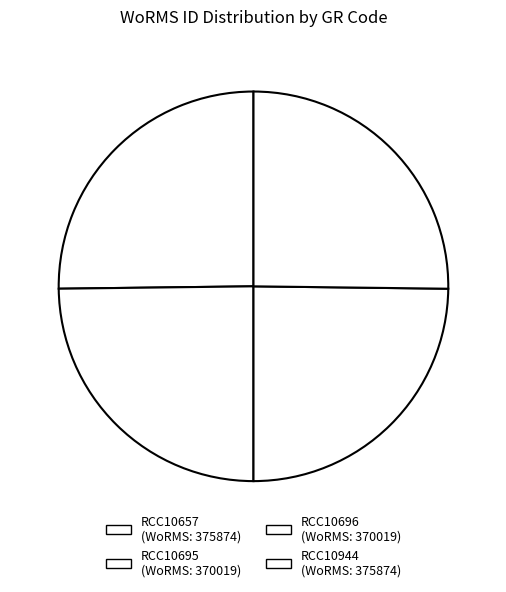

Combined, what portion of the pie is RCC10657 and RCC10696?

50.0%